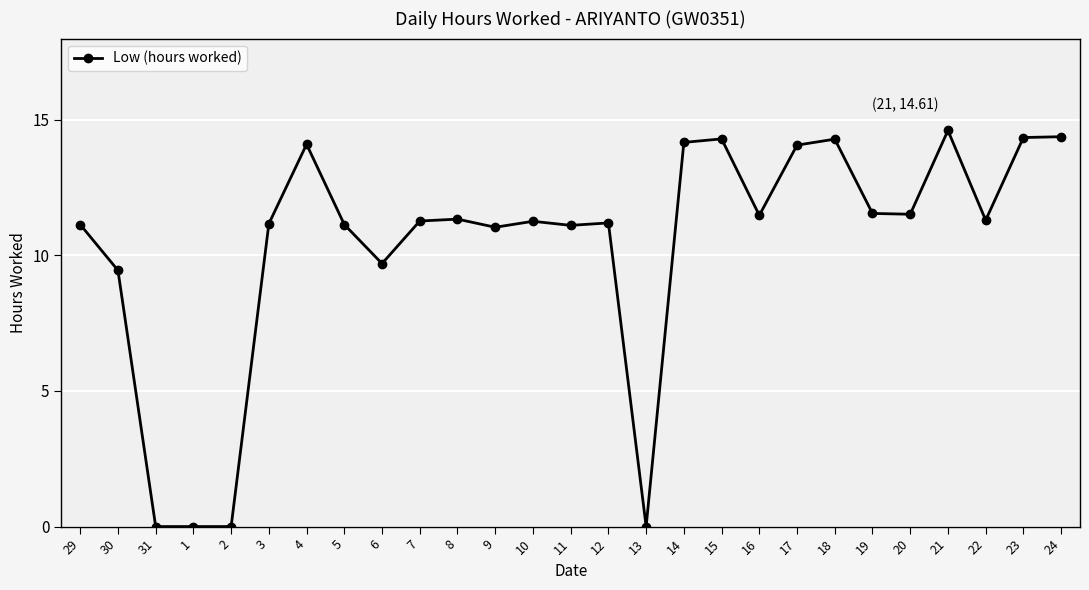

True or false: there are more than 0 points higher than both neighbors.

True